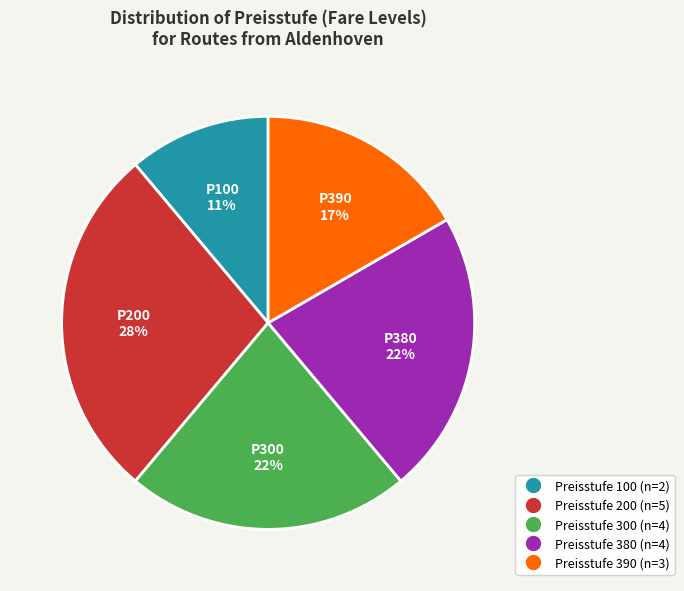

Approximately how many times larger is the value at Preisstufe 300 compared to Preisstufe 100?

2.0